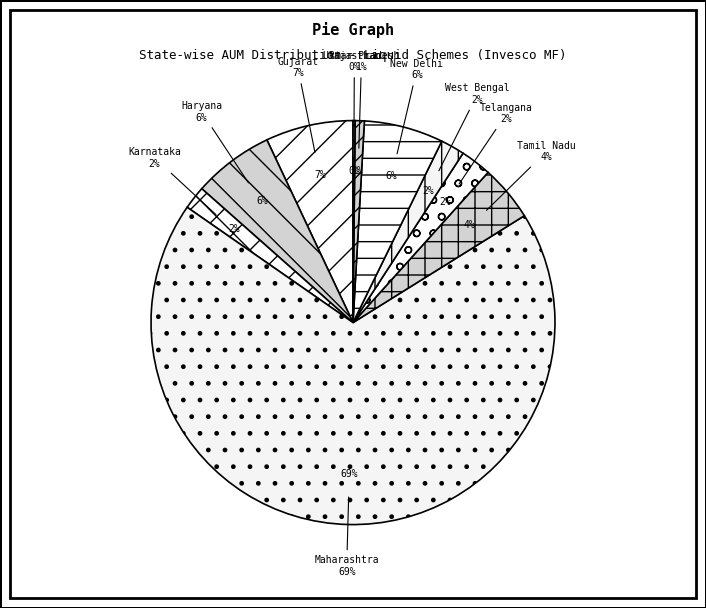

Rank the categories by value from lowest to highest.

Rajasthan, Uttar Pradesh, Karnataka, West Bengal, Telangana, Tamil Nadu, New Delhi, Haryana, Gujarat, Maharashtra